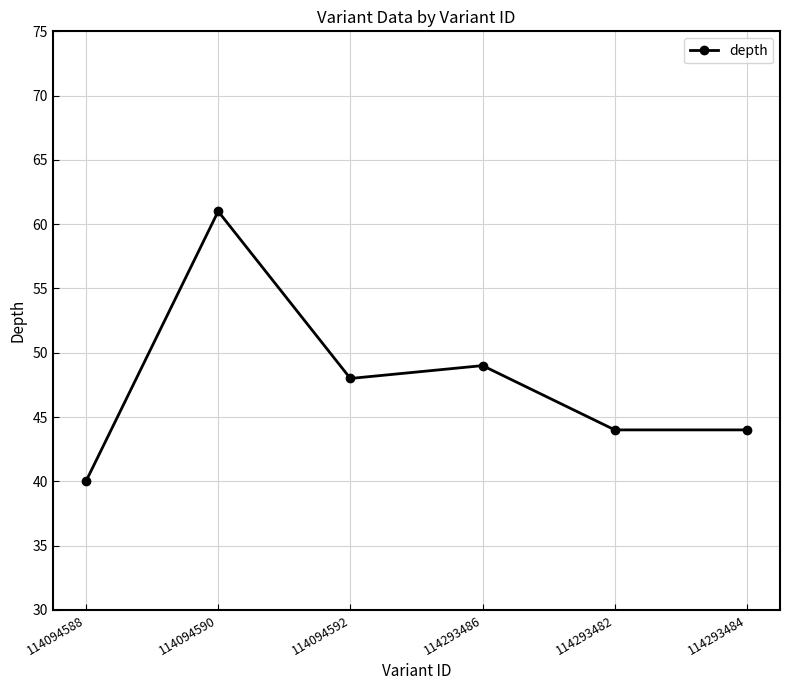

What is the smallest value displayed?

40